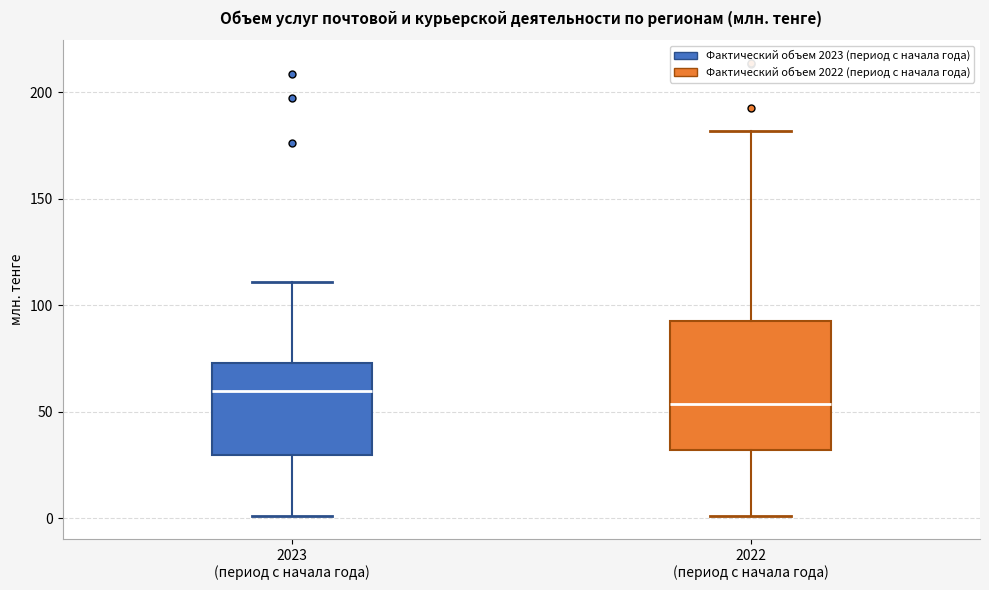

Reading left to right, read every box against the y-axis: the position of its median line, the range the box covers, and the ends of its whiskers. The values are not printed on the chart, so give them approximately, as read against the axis.

2023 (период с начала года): median 60, box 30 to 75, whiskers 0 to 110
2022 (период с начала года): median 55, box 30 to 95, whiskers 0 to 180